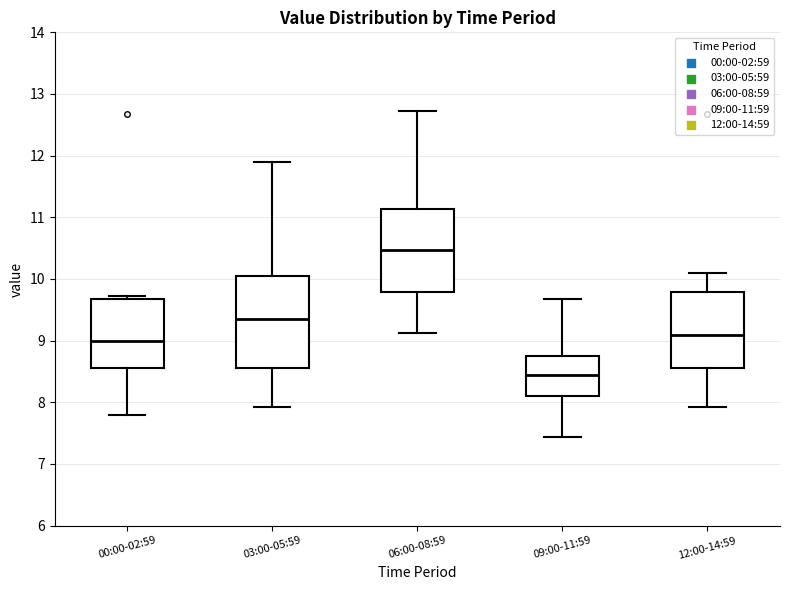

Which box has the highest median line?

06:00-08:59